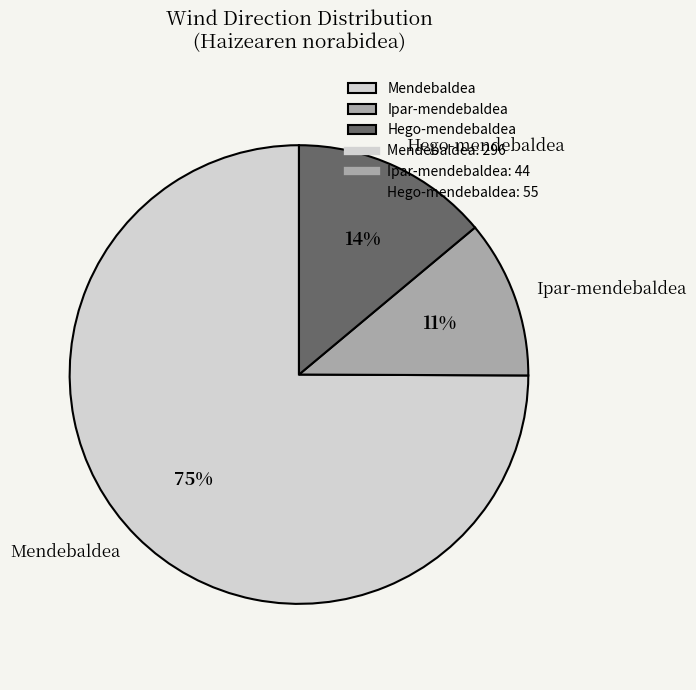

Do Mendebaldea and Ipar-mendebaldea together represent more than half of the pie?

Yes